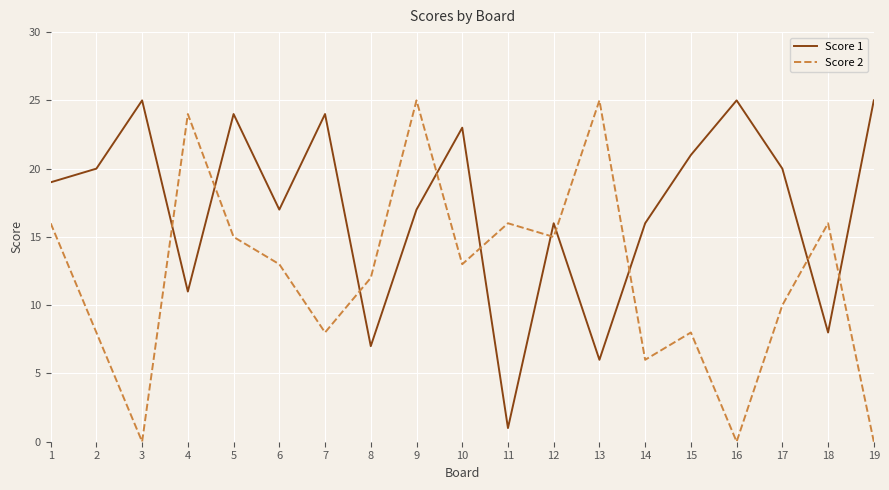

At which category does Score 2 reach its first local valley?

3